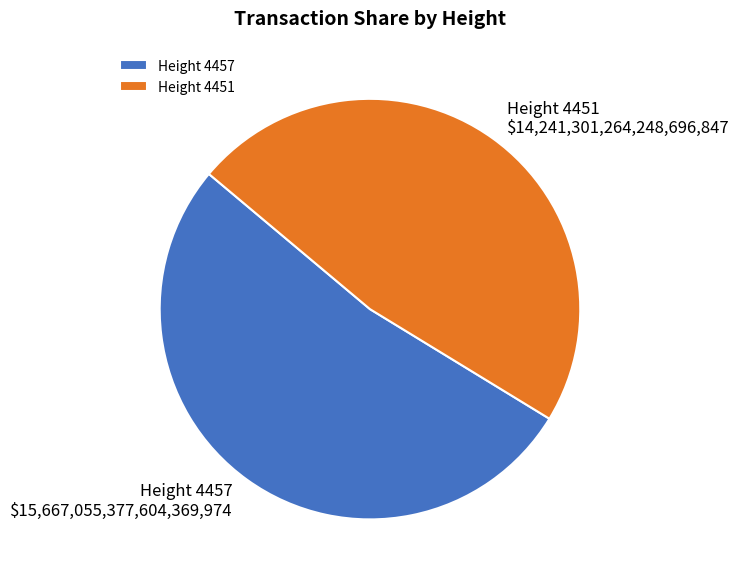

Which has a higher value, Height 4457 or Height 4451?

Height 4457